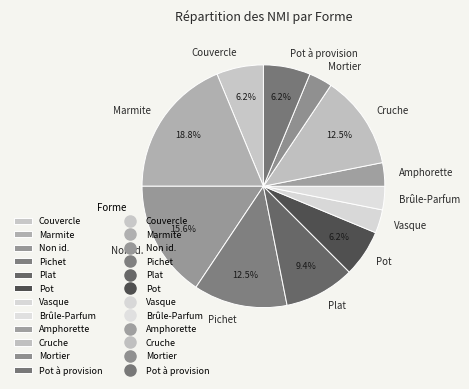

To the nearest percent, what percentage of the pie is Pot?

6%